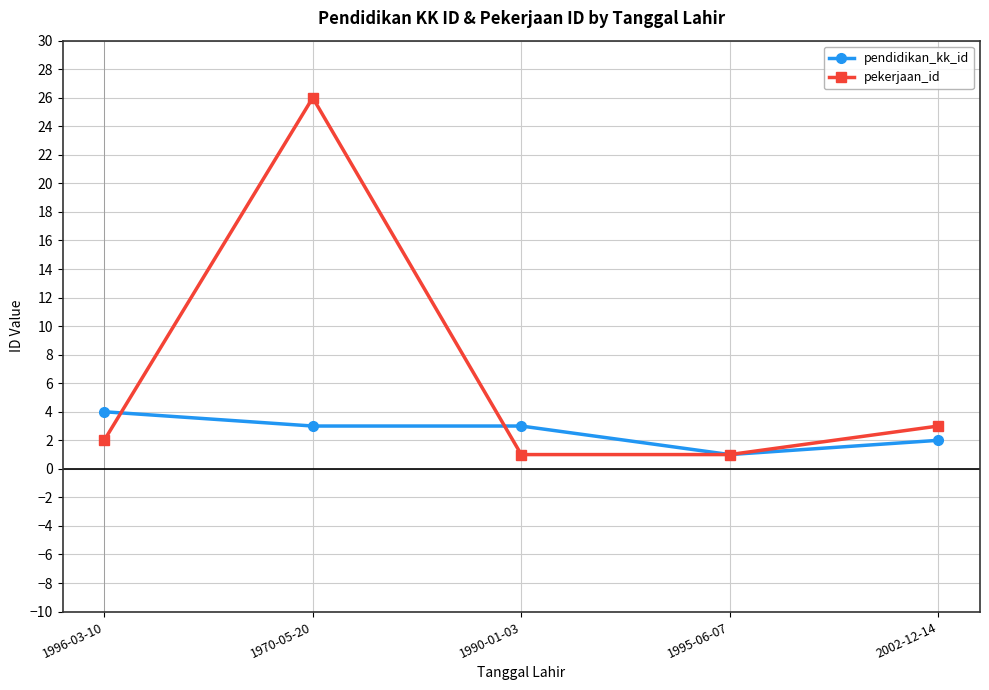

Does the chart display data point markers on the line(s)?

Yes